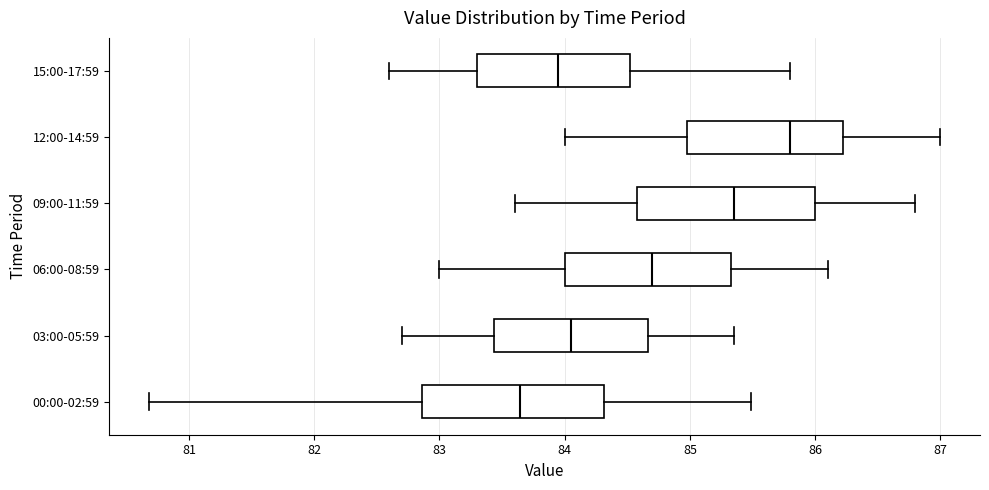

Reading bottom to top, read every box against the x-axis: the position of its median line, the range the box covers, and the ends of its whiskers. The values are not printed on the chart, so give them approximately, as read against the axis.

00:00-02:59: median 83.6, box 82.9 to 84.3, whiskers 80.7 to 85.5
03:00-05:59: median 84.1, box 83.4 to 84.7, whiskers 82.7 to 85.4
06:00-08:59: median 84.7, box 84.0 to 85.3, whiskers 83.0 to 86.1
09:00-11:59: median 85.4, box 84.6 to 86.0, whiskers 83.6 to 86.8
12:00-14:59: median 85.8, box 85.0 to 86.2, whiskers 84.0 to 87.0
15:00-17:59: median 84.0, box 83.3 to 84.5, whiskers 82.6 to 85.8